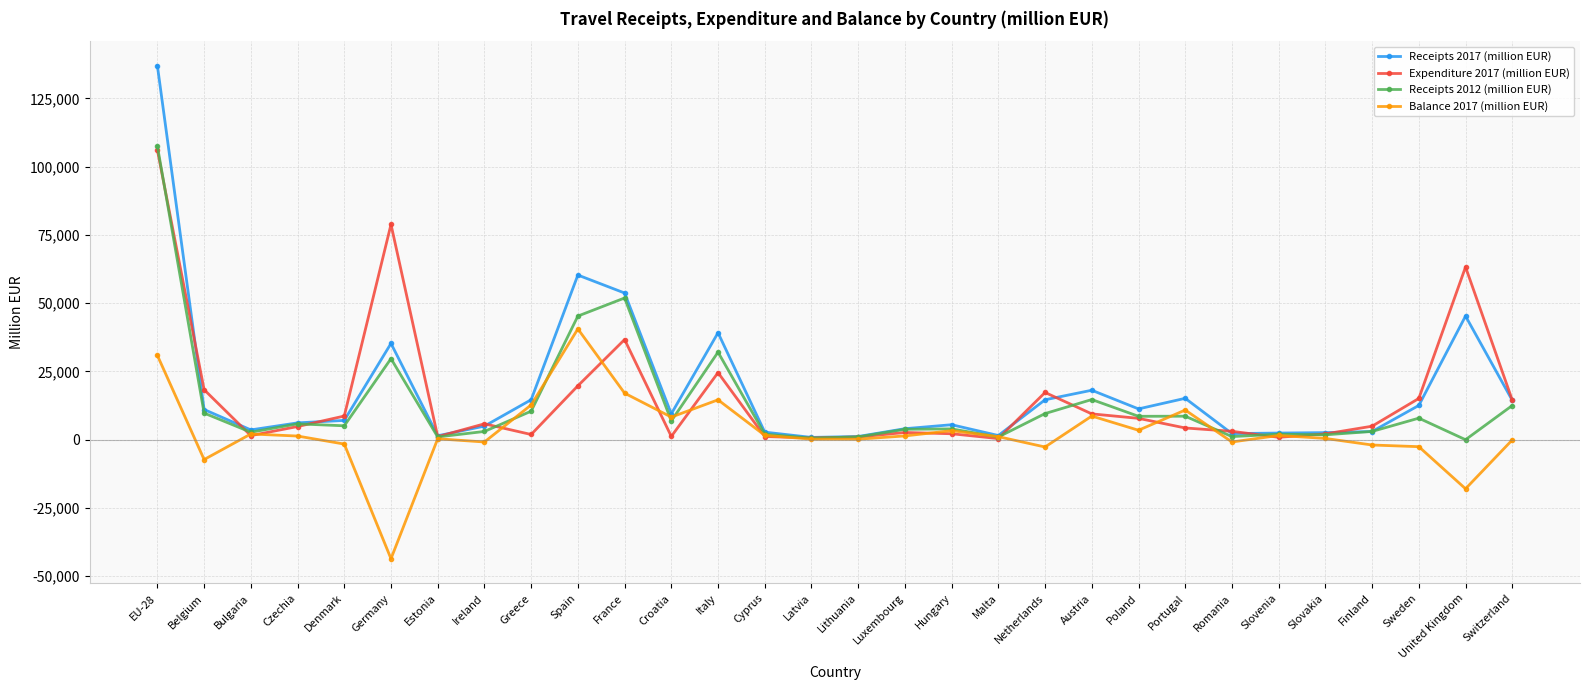

What is the minimum value for Balance 2017 (million EUR)?

-43588